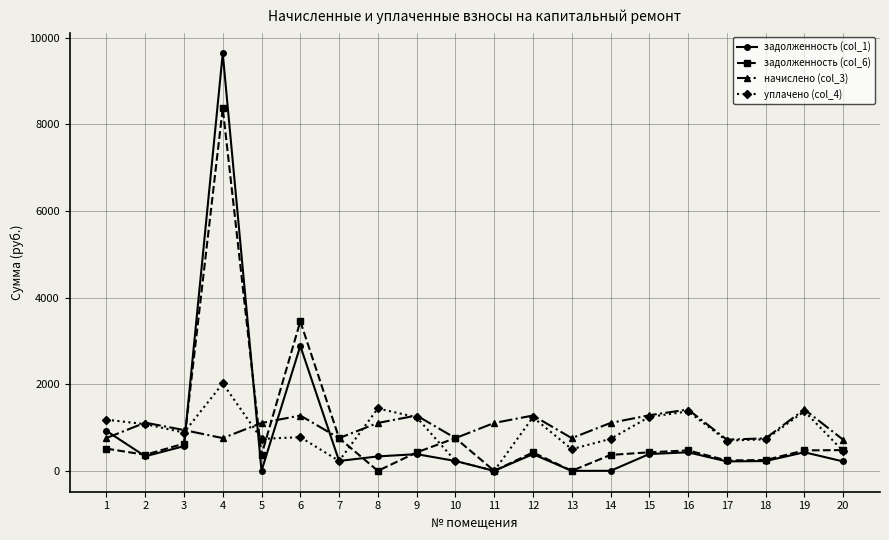

Is the value of уплачено (col_4) at 10 greater than the value of начислено (col_3) at 8?

No